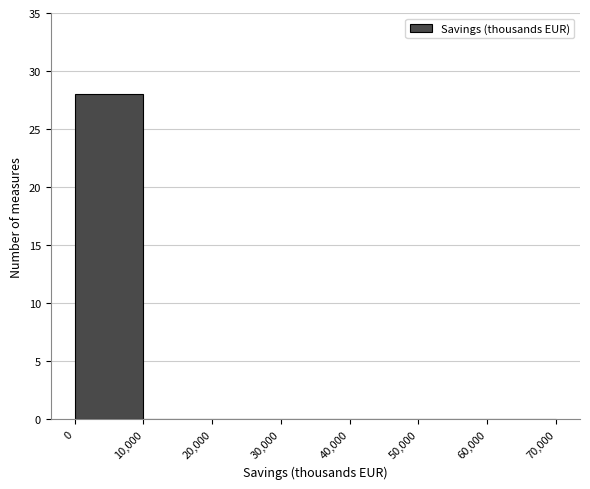

Reading left to right, transcribe this chart: for each bar, give the range it covers on the x-axis and its height. The values are not printed on the chart, so give them approximately, as read against the axis.

0 to 10,000: 28
10,000 to 20,000: 0
20,000 to 30,000: 0
30,000 to 40,000: 0
40,000 to 50,000: 0
50,000 to 60,000: 0
60,000 to 70,000: 0